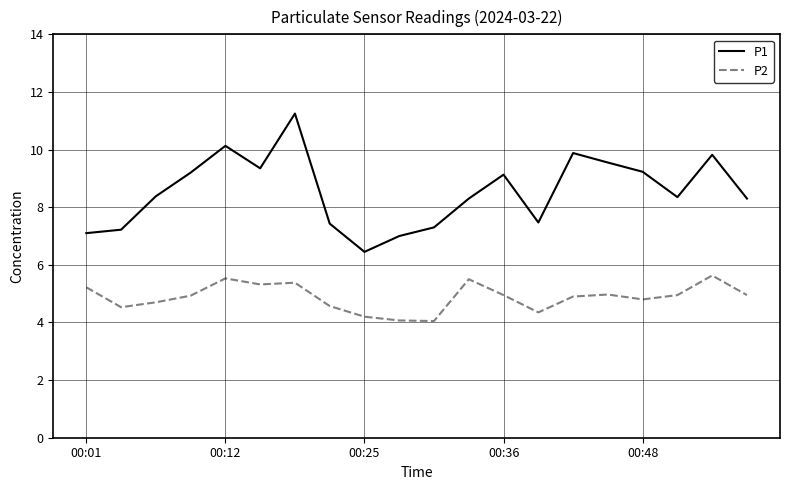

What is the difference between the maximum and minimum values in the P1 series?

4.8